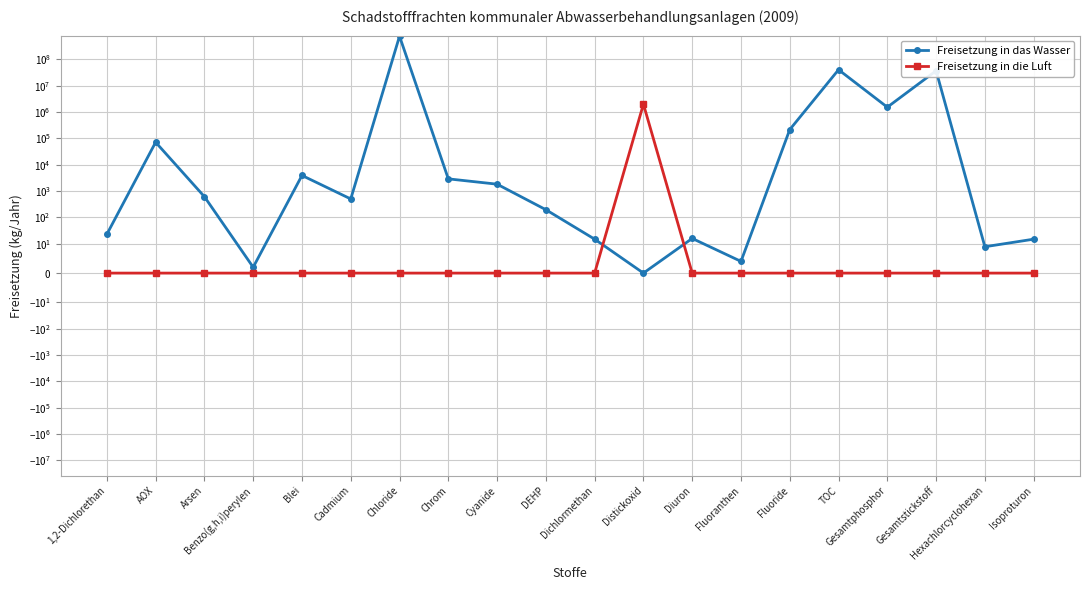

At which label is Freisetzung in die Luft closest to 999283?

1,2-Dichlorethan